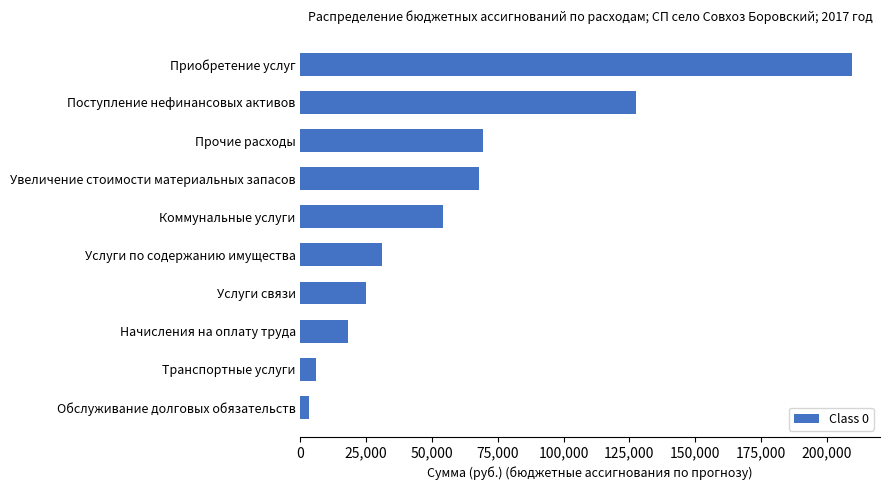

Reading bottom to top, list all the values displayed in this chart.

Обслуживание долговых обязательств=3100	Транспортные услуги=6000	Начисления на оплату труда=18103	Услуги связи=25000	Услуги по содержанию имущества=31000	Коммунальные услуги=54000	Увеличение стоимости материальных запасов=67700	Прочие расходы=69244	Поступление нефинансовых активов=127700	Приобретение услуг=209827